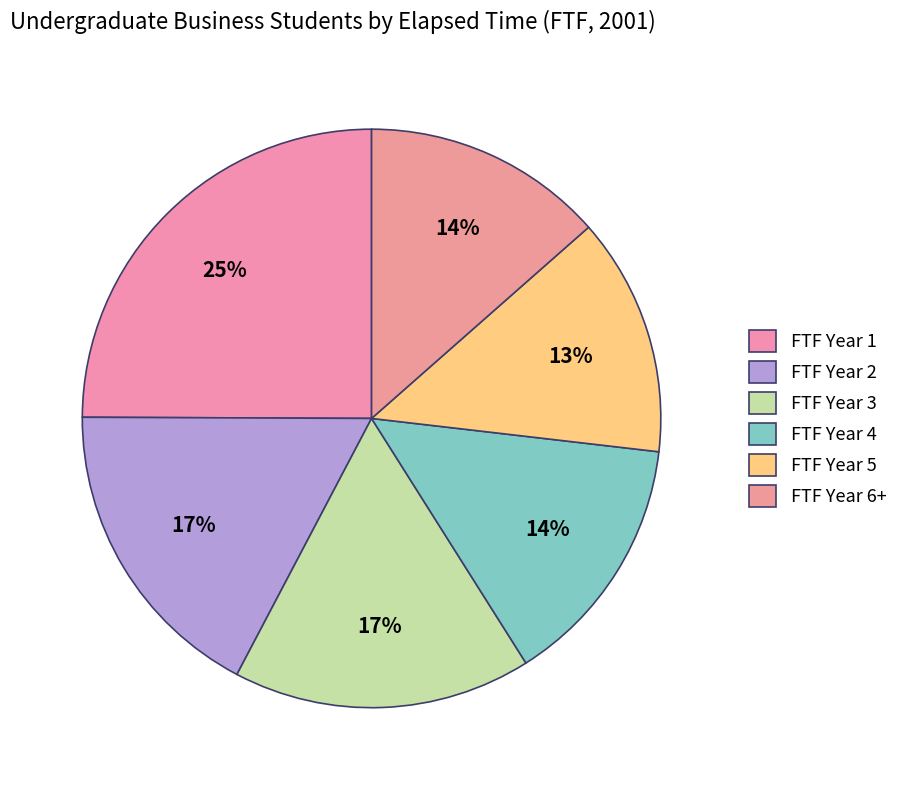

Is it true that FTF Year 3 is 17% of the pie?

True